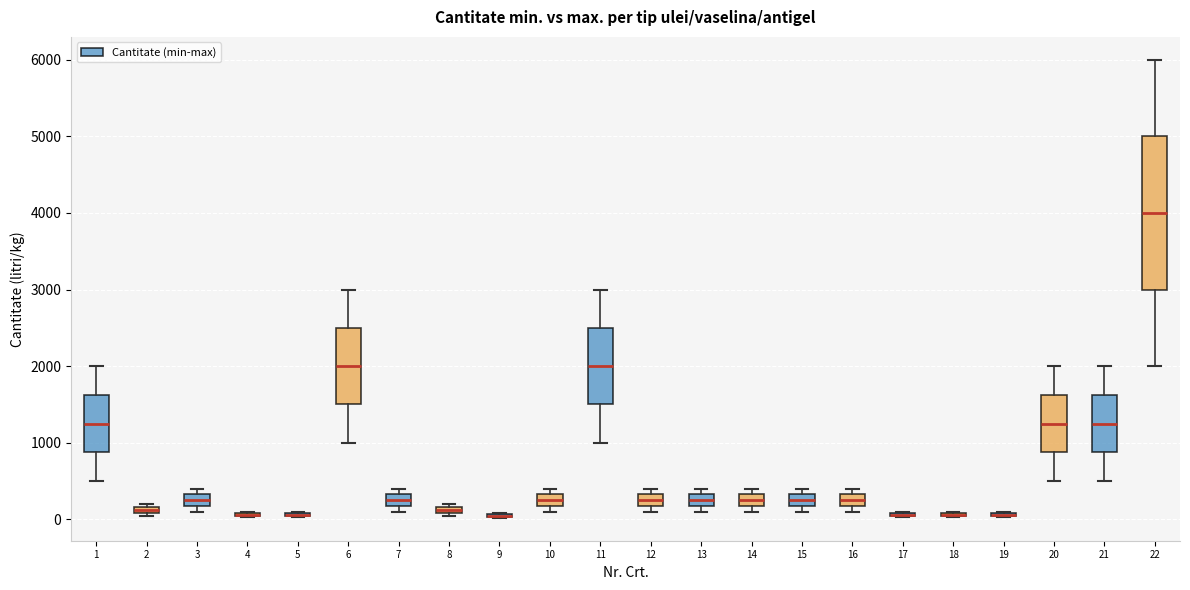

Comparing the boxes themselves (not the whiskers), which one is the tallest?

22